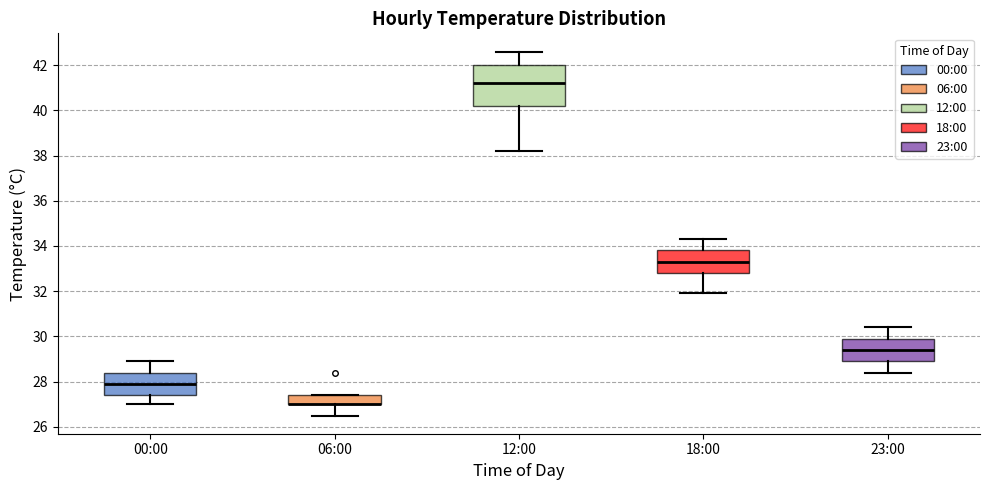

Where does the median line of the box for 18:00 sit on the y-axis? The values are not printed on the chart, so give them approximately, as read against the axis.

33.4